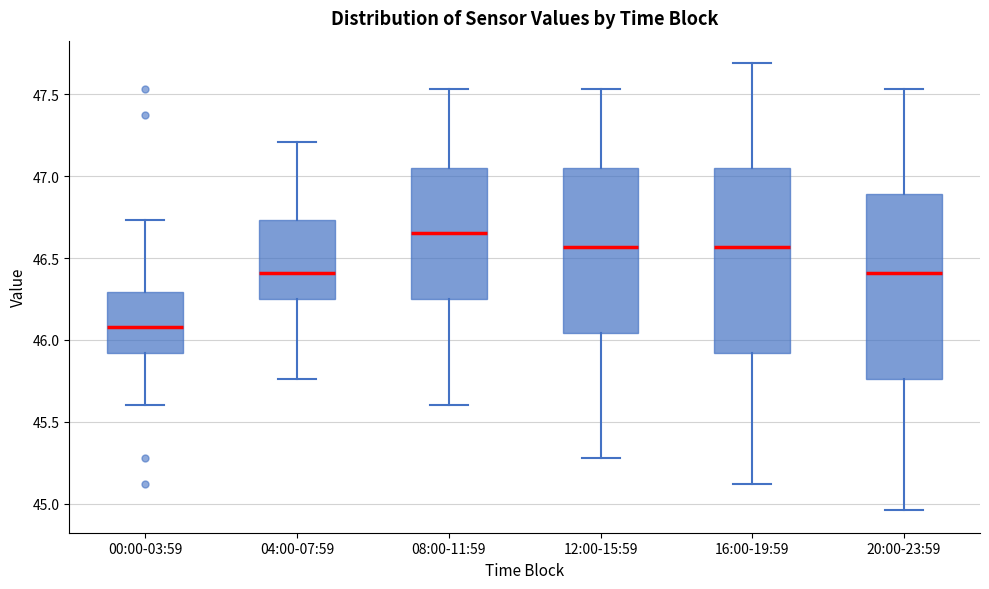

Which box's median line is the highest?

08:00-11:59